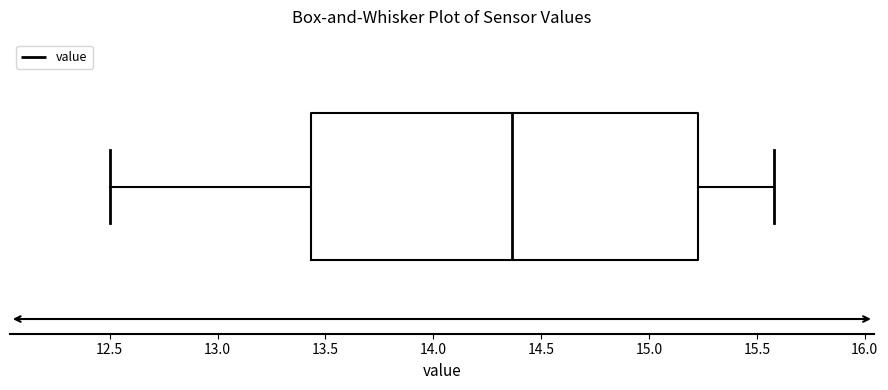

Where is the right edge of the box on the x-axis? The values are not printed on the chart, so give them approximately, as read against the axis.

15.25